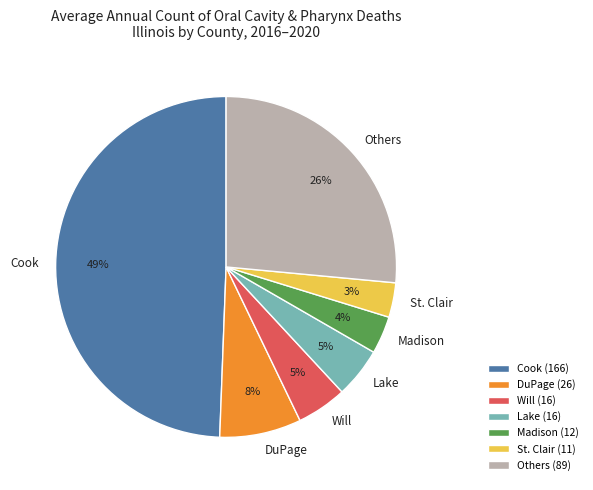

What percentage is the Madison slice, to the nearest percent?

4%